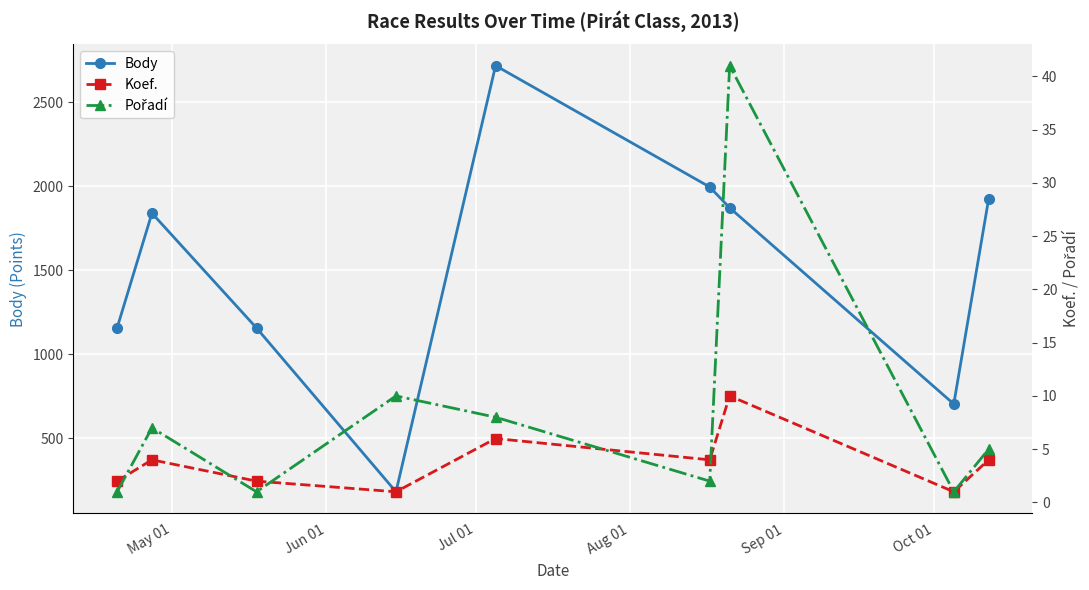

How many interior local peaks does the Body series have?

2